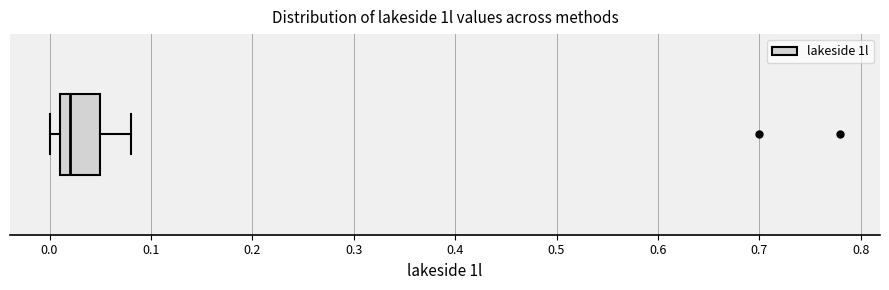

Transcribe this box plot: give where the median line is, the range the box spans, and where the two whiskers end, as read against the x-axis. The values are not printed on the chart, so give them approximately, as read against the axis.

median 0.02, box 0.01 to 0.05, whiskers 0.00 to 0.08